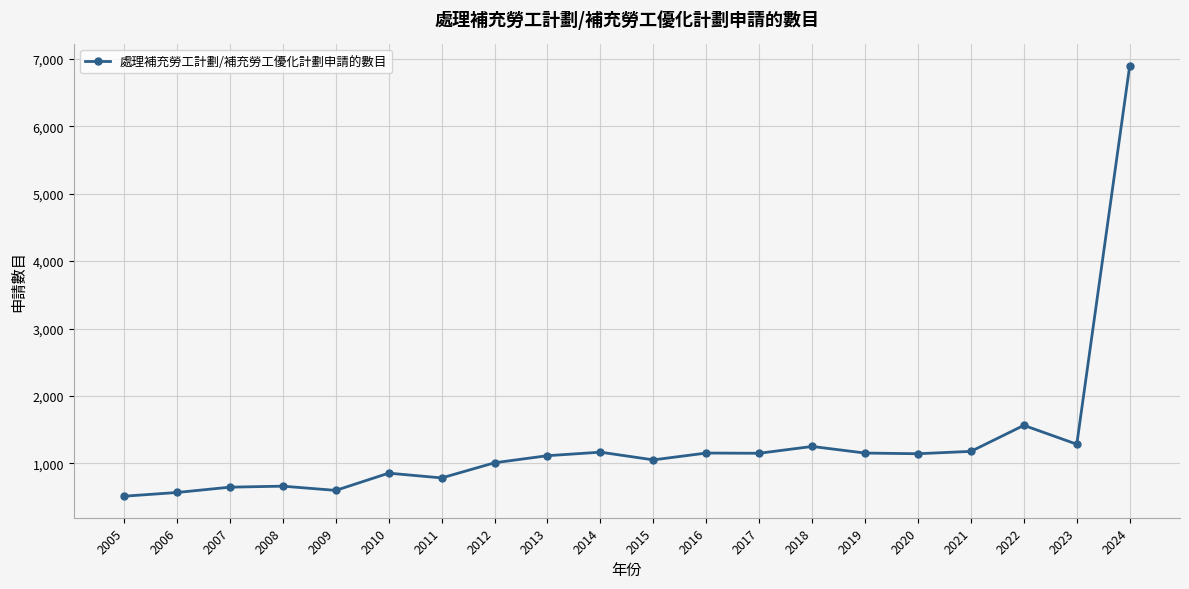

What is the difference between the maximum and minimum values?

6386